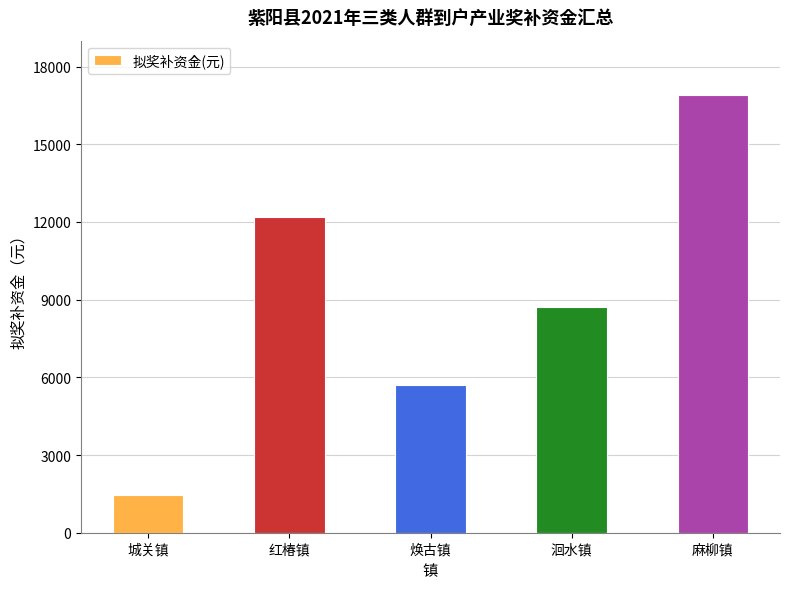

Count the number of data series in this chart.

1